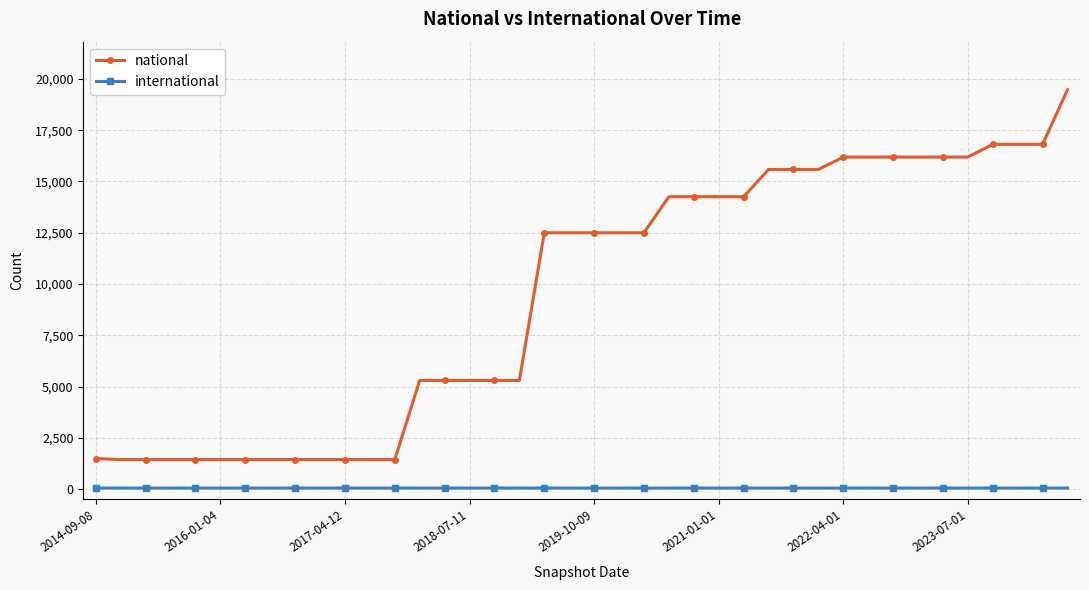

What is the lowest value of the national series?

1440